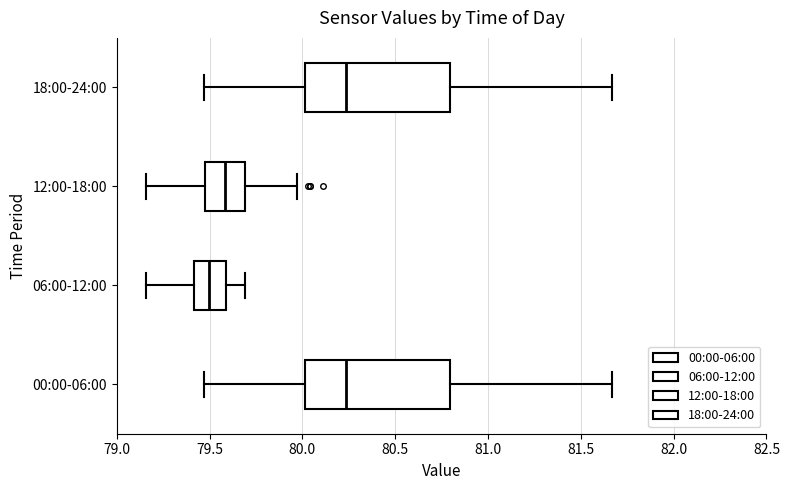

Reading bottom to top, read every box against the x-axis: the position of its median line, the range the box covers, and the ends of its whiskers. The values are not printed on the chart, so give them approximately, as read against the axis.

00:00-06:00: median 80.25, box 80.00 to 80.80, whiskers 79.45 to 81.65
06:00-12:00: median 79.50, box 79.40 to 79.60, whiskers 79.15 to 79.70
12:00-18:00: median 79.60, box 79.50 to 79.70, whiskers 79.15 to 79.95
18:00-24:00: median 80.25, box 80.00 to 80.80, whiskers 79.45 to 81.65